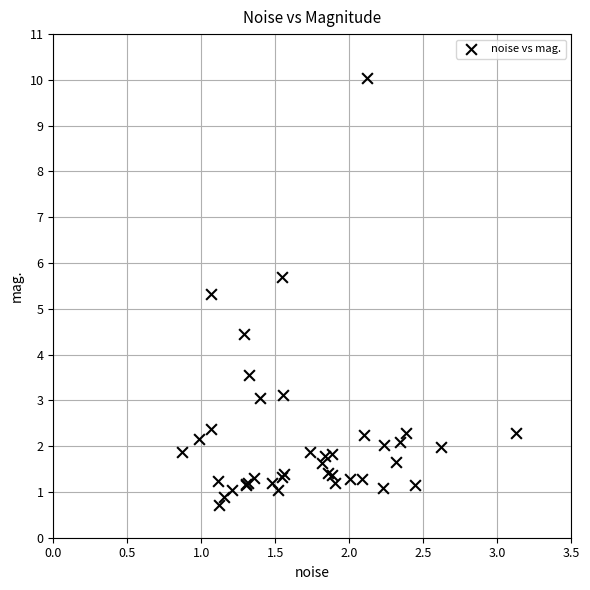

What Y value in the scatter plot is closest to 5?

5.3